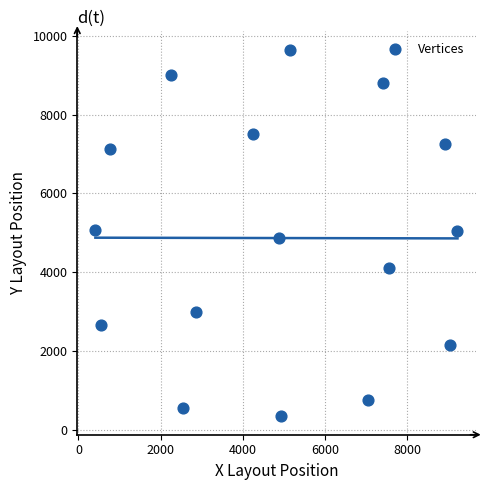

What is the range of Y values (max minus min)?

9318.4